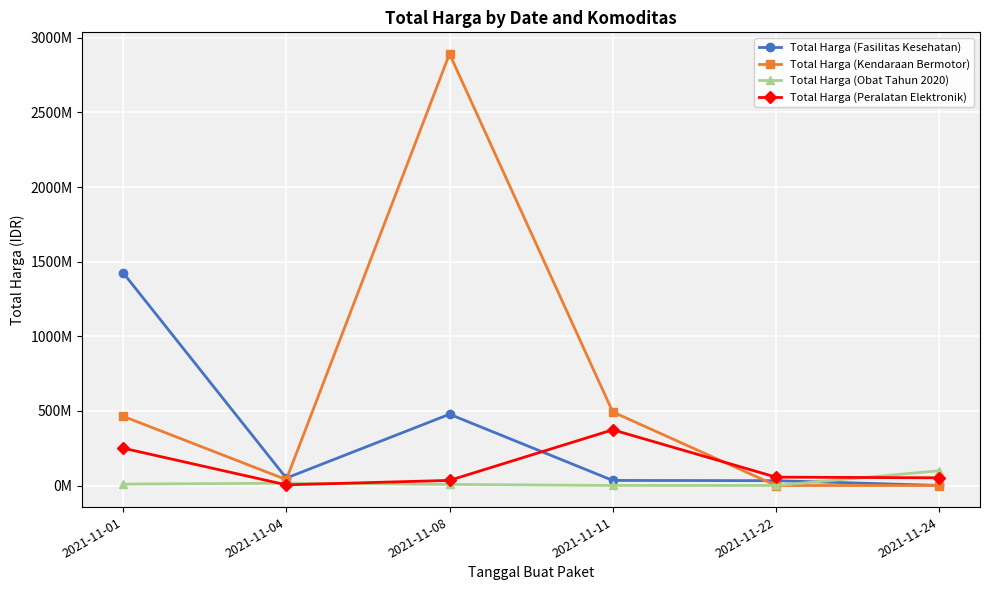

What is the sum of the Total Harga (Peralatan Elektronik) values at 2021-11-22 and 2021-11-11?

429556800